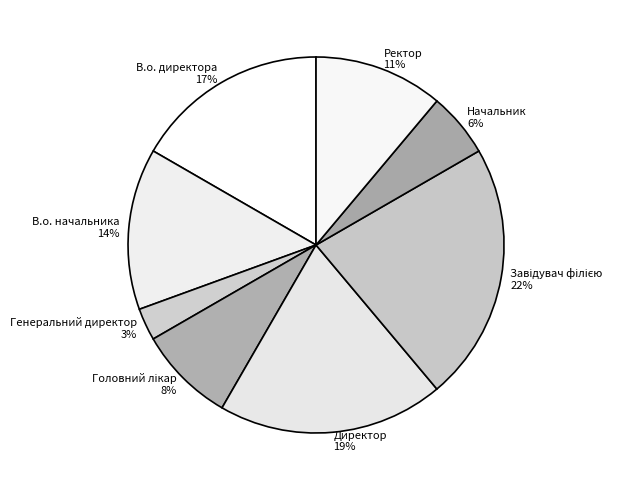

To the nearest percent, what percentage of the pie is Директор?

19%